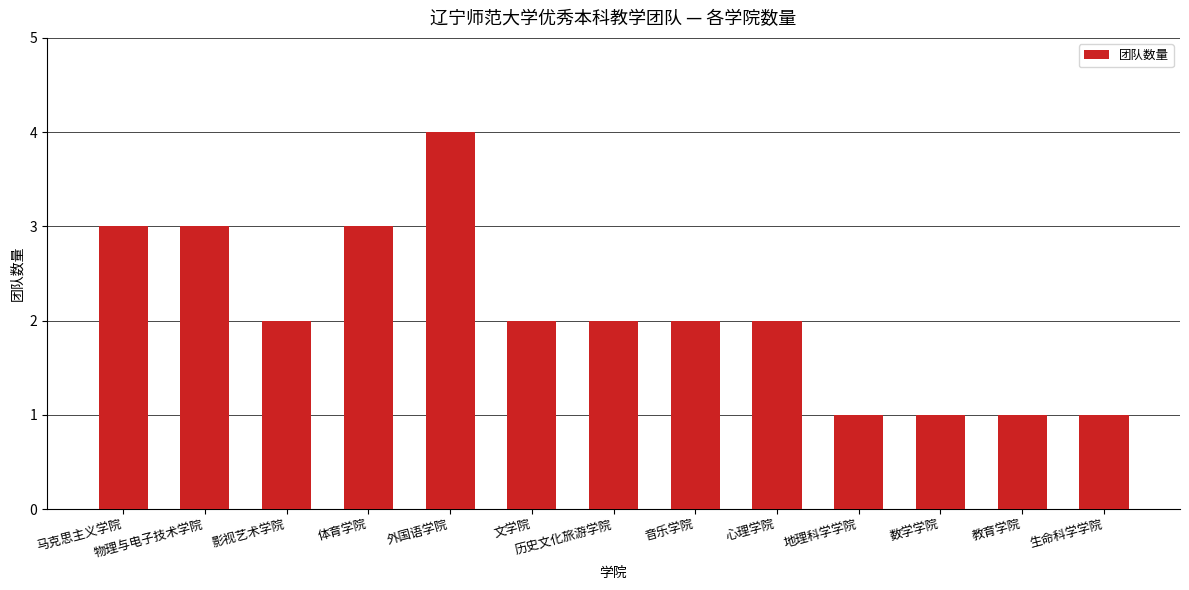

What is the minimum value shown in the chart?

1